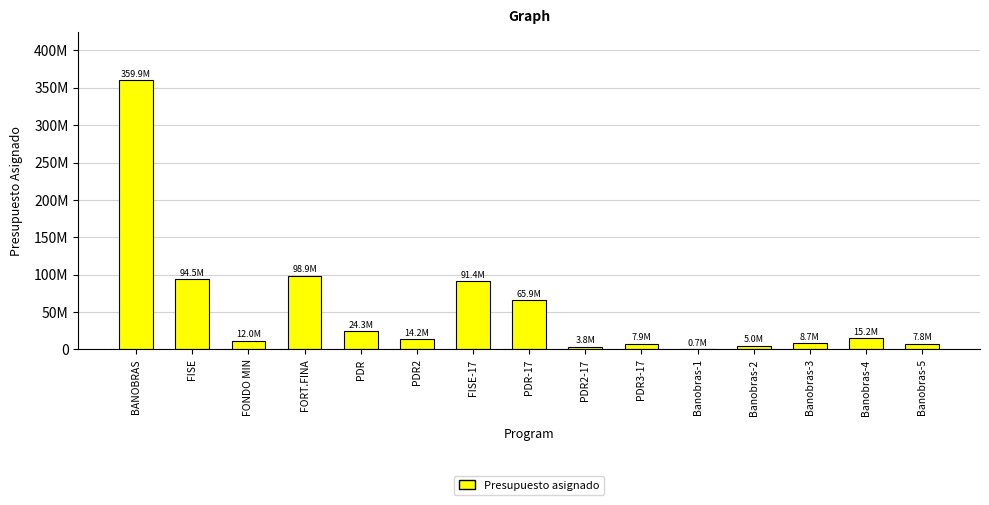

How many bars are there in total?

15